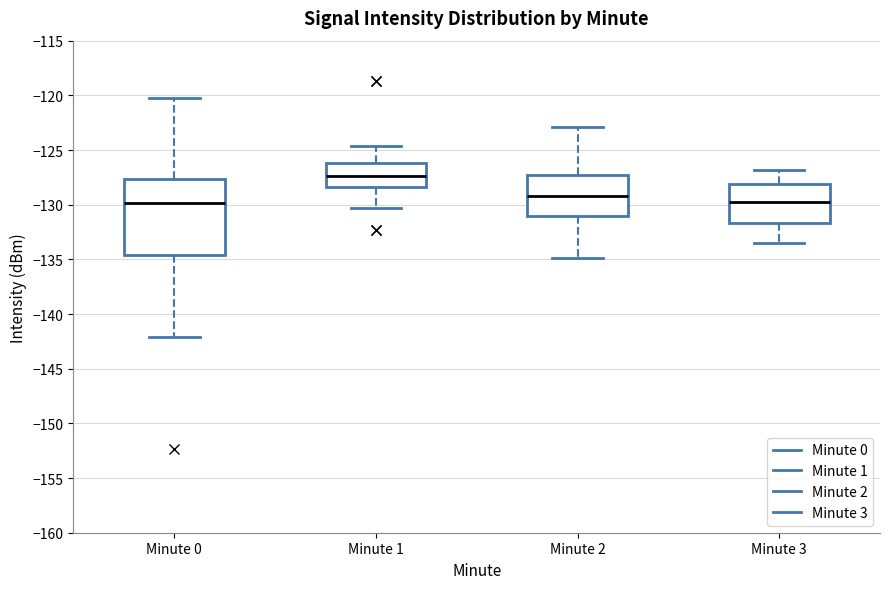

Reading left to right, transcribe this box plot: for each box, give where its median line is, the range the box spans, and where its two whiskers end, as read against the y-axis. The values are not printed on the chart, so give them approximately, as read against the axis.

Minute 0: median -130.0, box -134.5 to -127.5, whiskers -142.0 to -120.0
Minute 1: median -127.5, box -128.5 to -126.0, whiskers -130.5 to -124.5
Minute 2: median -129.0, box -131.0 to -127.0, whiskers -135.0 to -123.0
Minute 3: median -129.5, box -131.5 to -128.0, whiskers -133.5 to -127.0